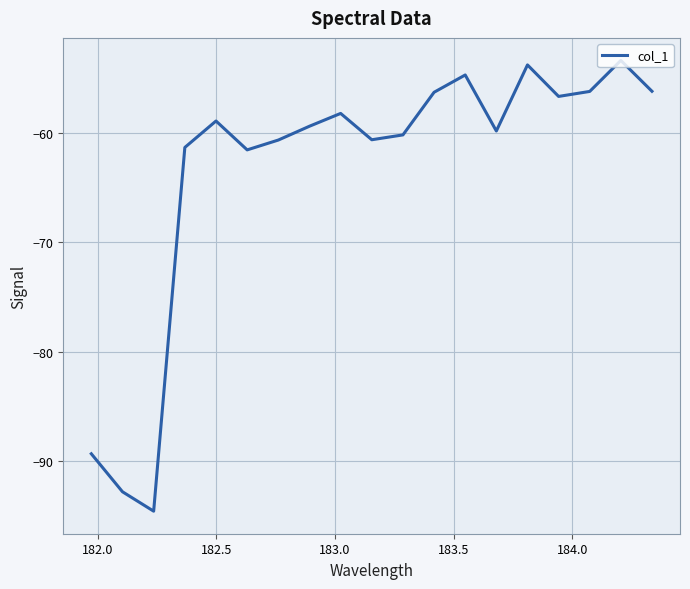

What is the difference between the maximum and minimum values?

41.2